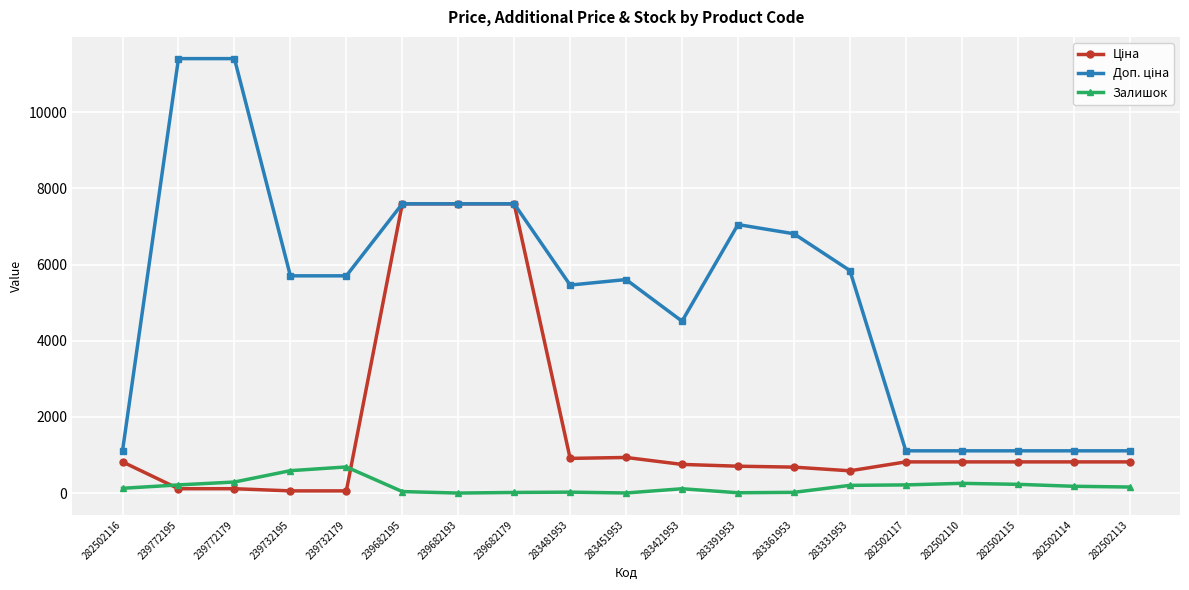

The Залишок series shows 0.0 at 239682193. True or false?

True